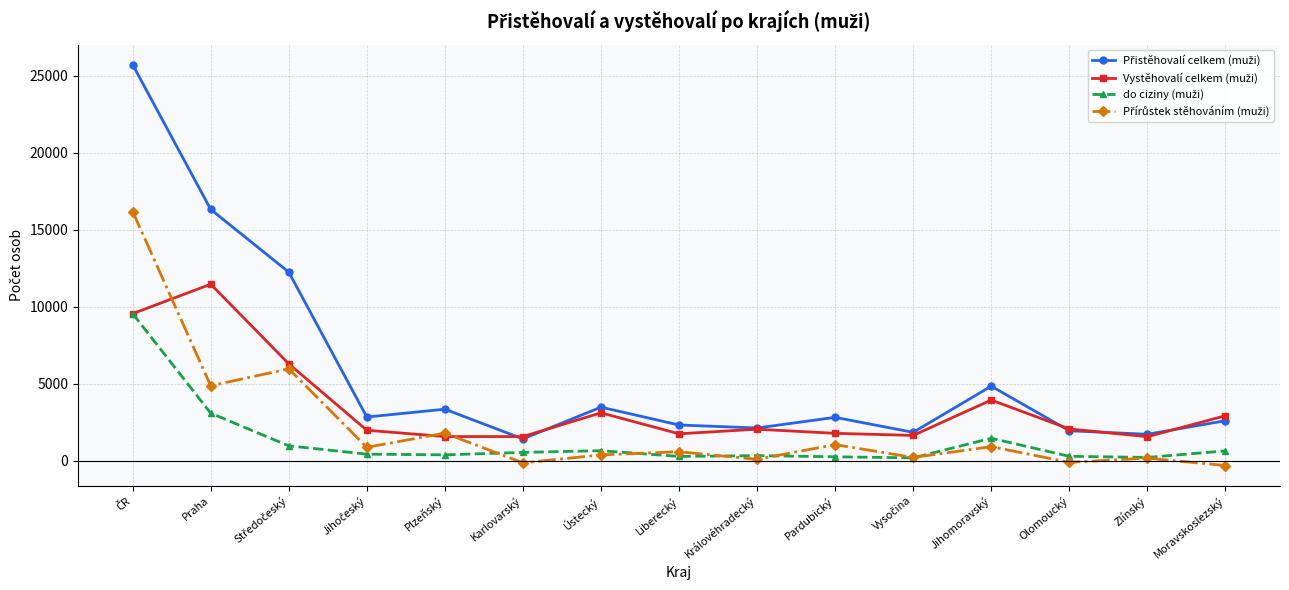

What is the greatest value displayed?

25727